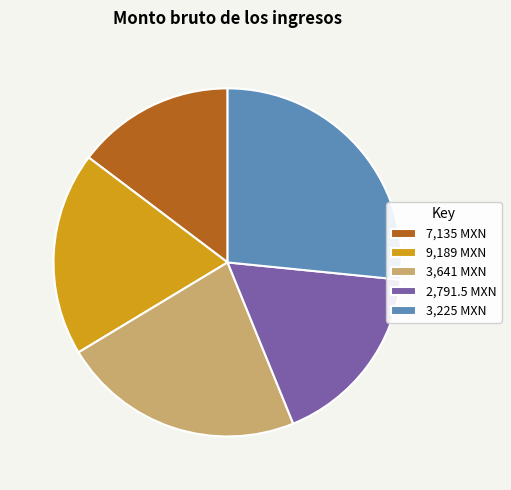

Rank the categories by value from lowest to highest.

7,135 MXN, 2,791.5 MXN, 9,189 MXN, 3,641 MXN, 3,225 MXN